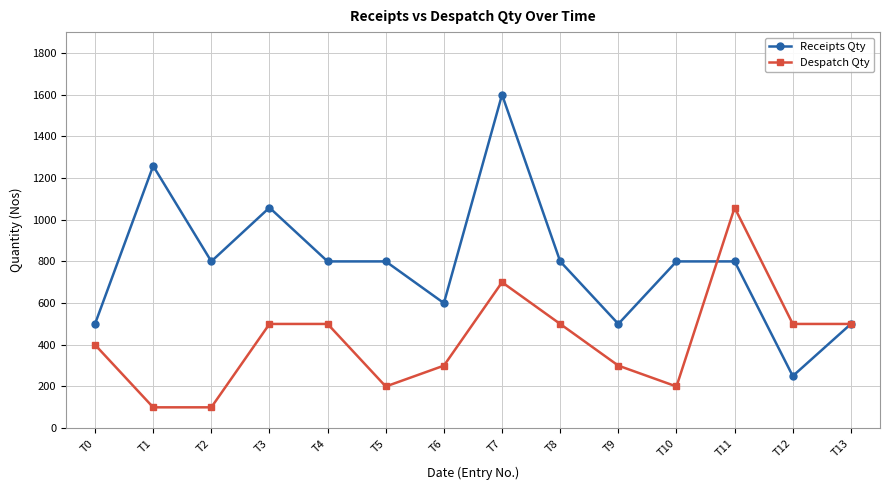

Which series has the widest spread of values?

Receipts Qty